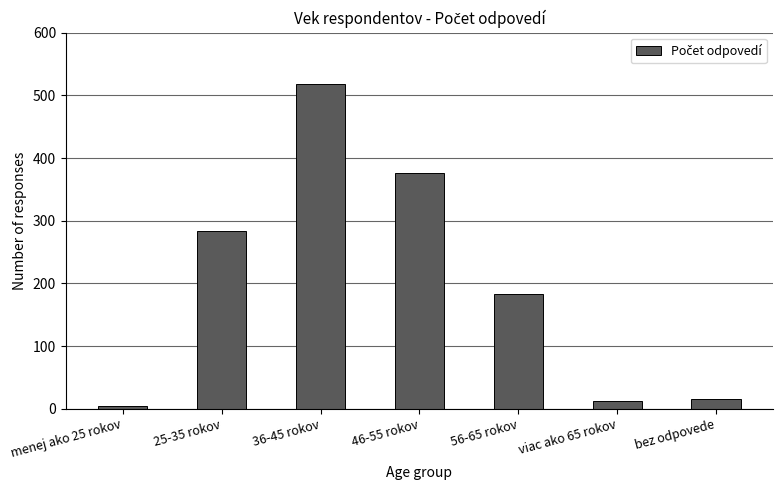

What is the difference between the values at 36-45 rokov and bez odpovede?

502.2